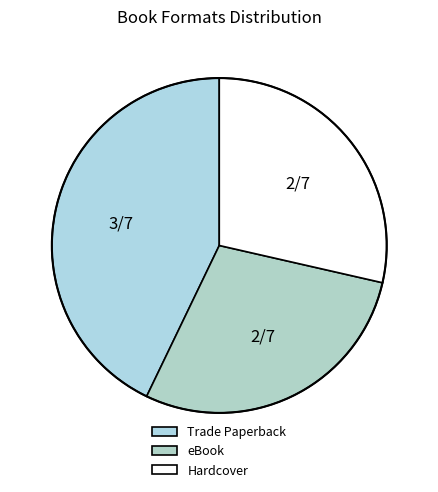

Does any single category account for the majority?

No